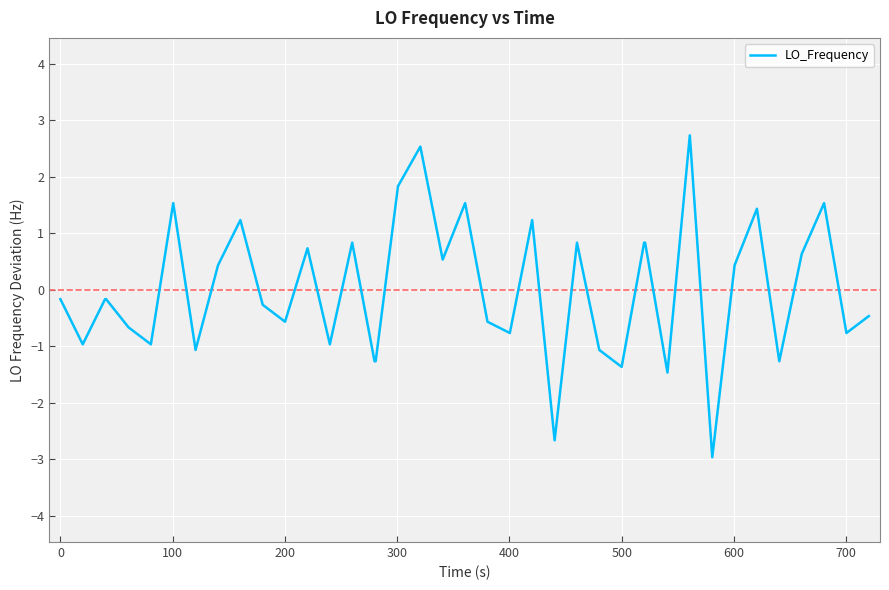

What is the difference between the maximum and minimum values?

5.7